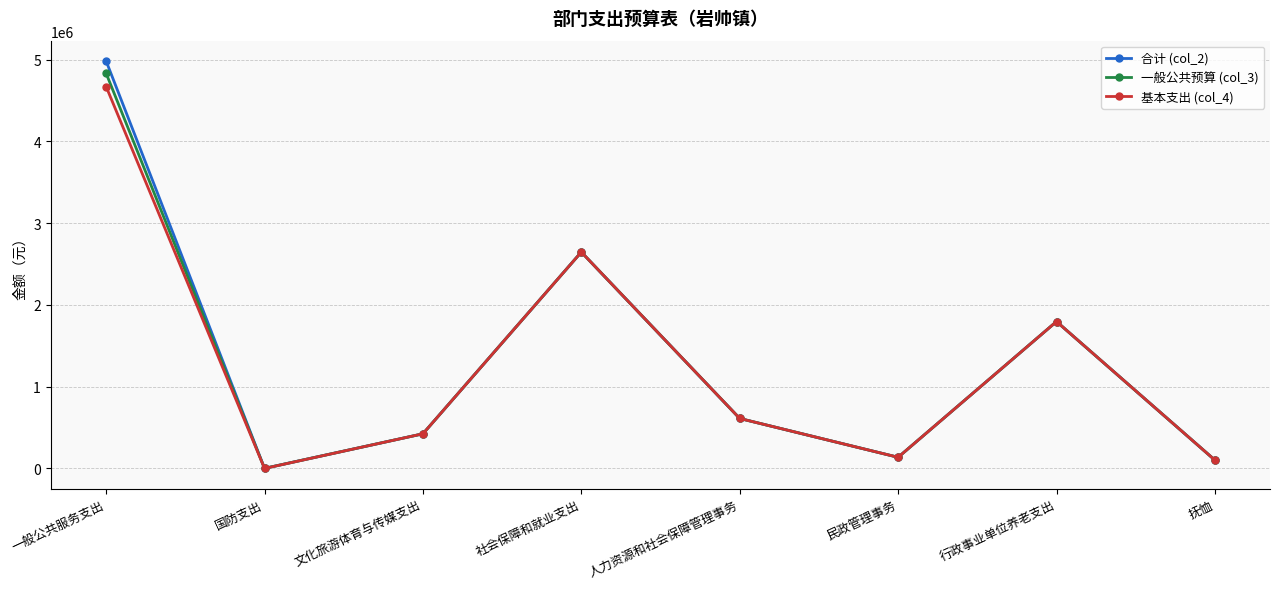

What is the label of the 6th point from the right?

文化旅游体育与传媒支出